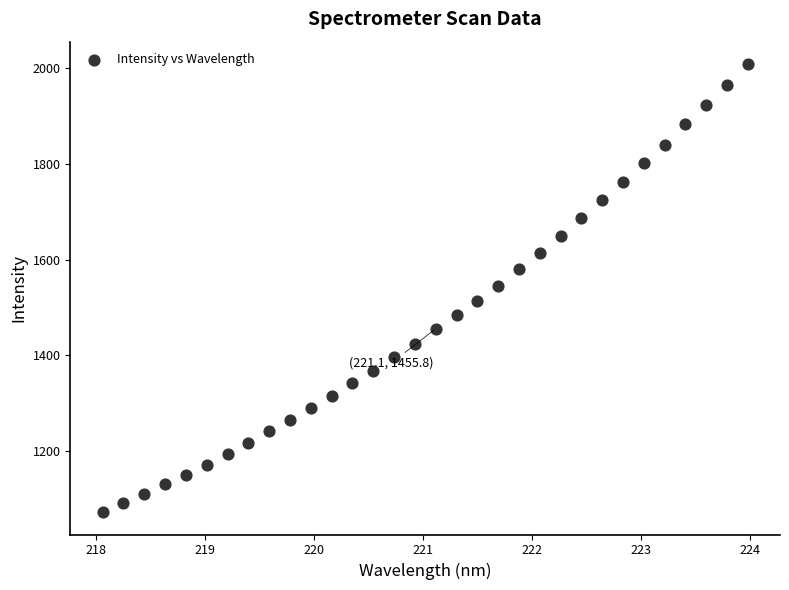

What is the range of Y values (max minus min)?

935.1